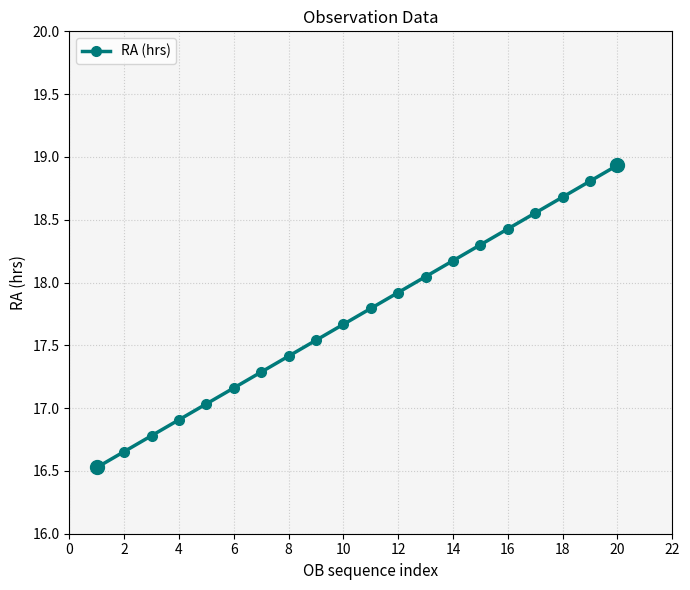

What is the smallest value displayed?

16.5